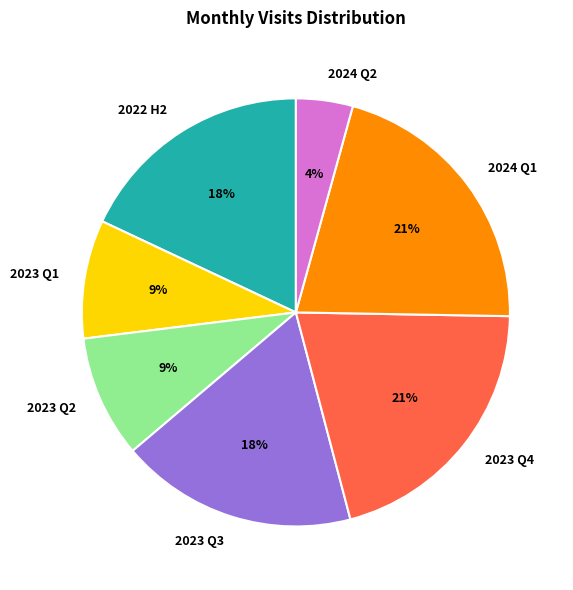

The 2023 Q3 slice represents 8% of the pie. True or false?

False